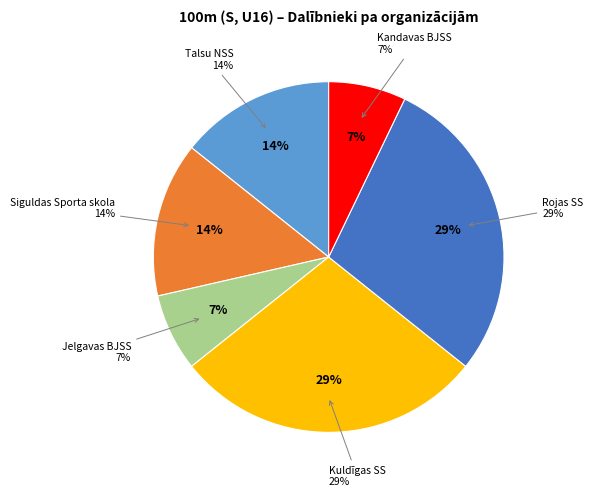

What is the smallest slice in the pie chart?

Jelgavas BJSS